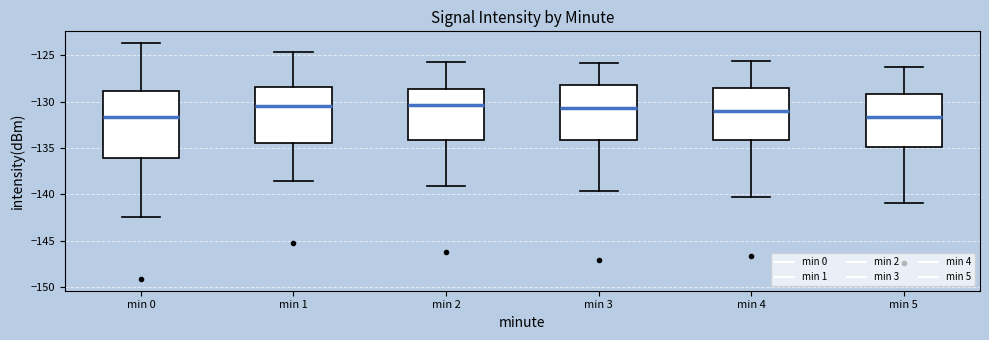

Reading left to right, read every box against the y-axis: the position of its median line, the range the box covers, and the ends of its whiskers. The values are not printed on the chart, so give them approximately, as read against the axis.

min 0: median -131.5, box -136.0 to -129.0, whiskers -142.5 to -123.5
min 1: median -130.5, box -134.5 to -128.5, whiskers -138.5 to -124.5
min 2: median -130.5, box -134.0 to -128.5, whiskers -139.0 to -125.5
min 3: median -130.5, box -134.0 to -128.0, whiskers -139.5 to -126.0
min 4: median -131.0, box -134.0 to -128.5, whiskers -140.5 to -125.5
min 5: median -131.5, box -135.0 to -129.0, whiskers -141.0 to -126.5